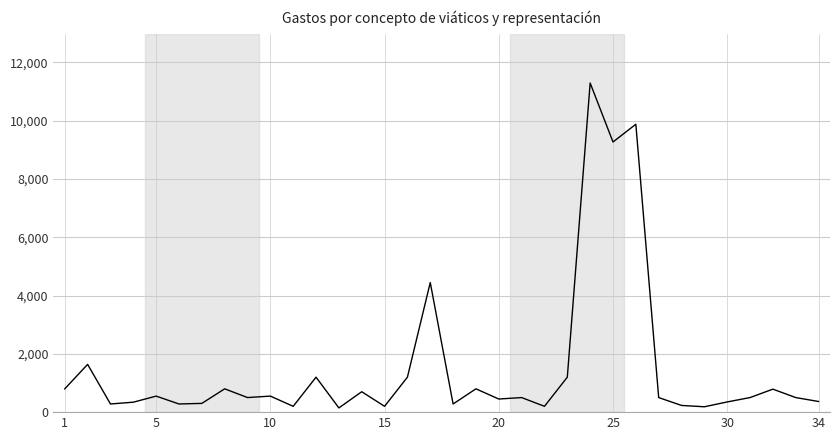

How many lines are shown in the chart?

1